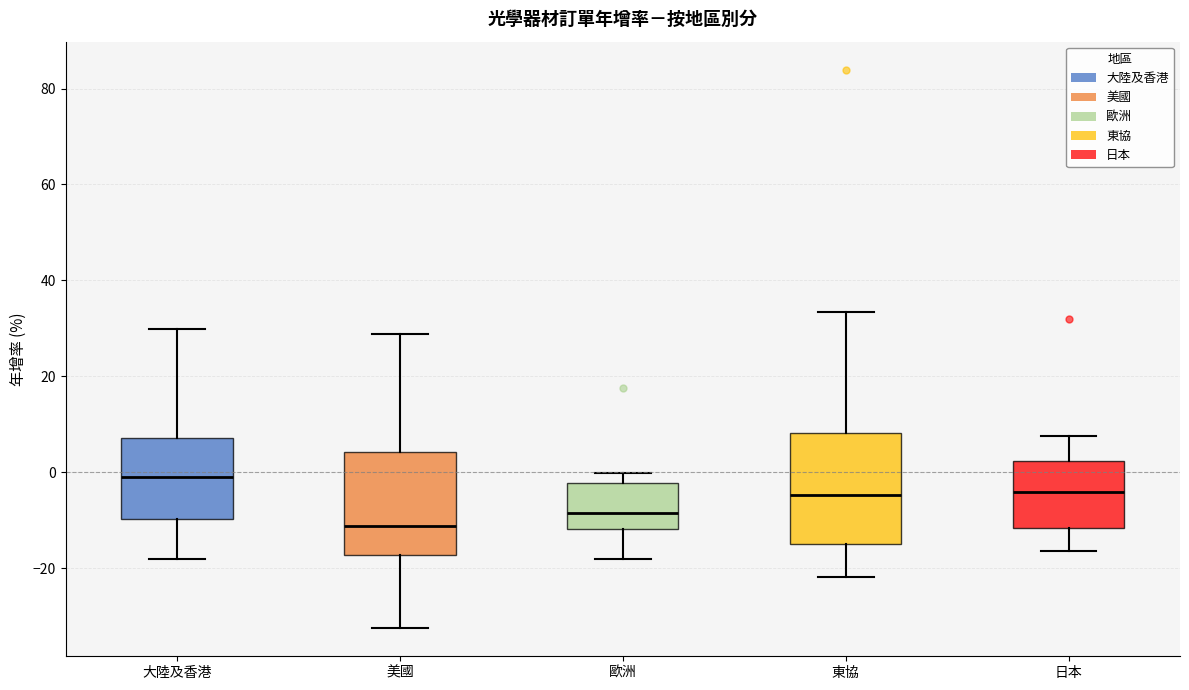

Where does the upper whisker of the box for 大陸及香港 end on the y-axis? The values are not printed on the chart, so give them approximately, as read against the axis.

30